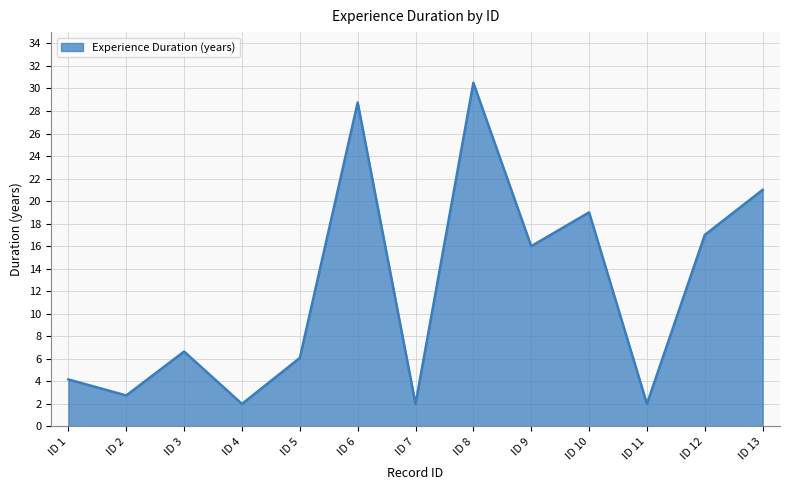

Between ID 8 and ID 5, which is larger?

ID 8